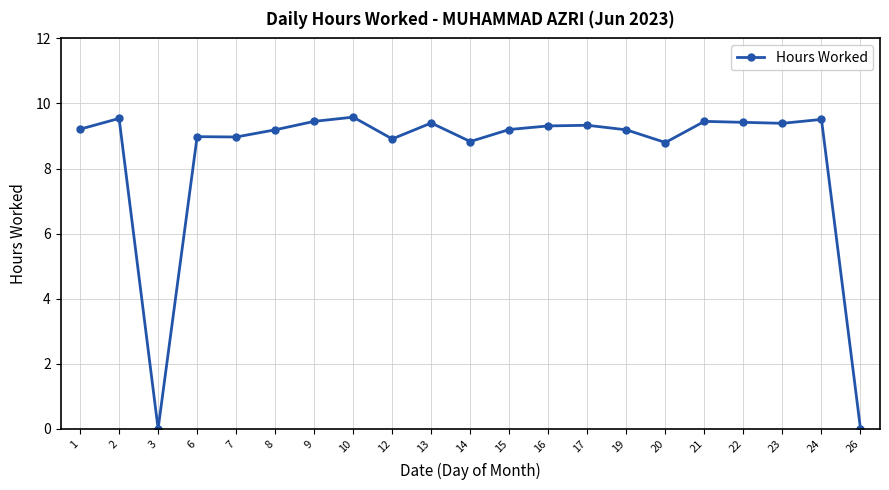

What is the average value?

8.4